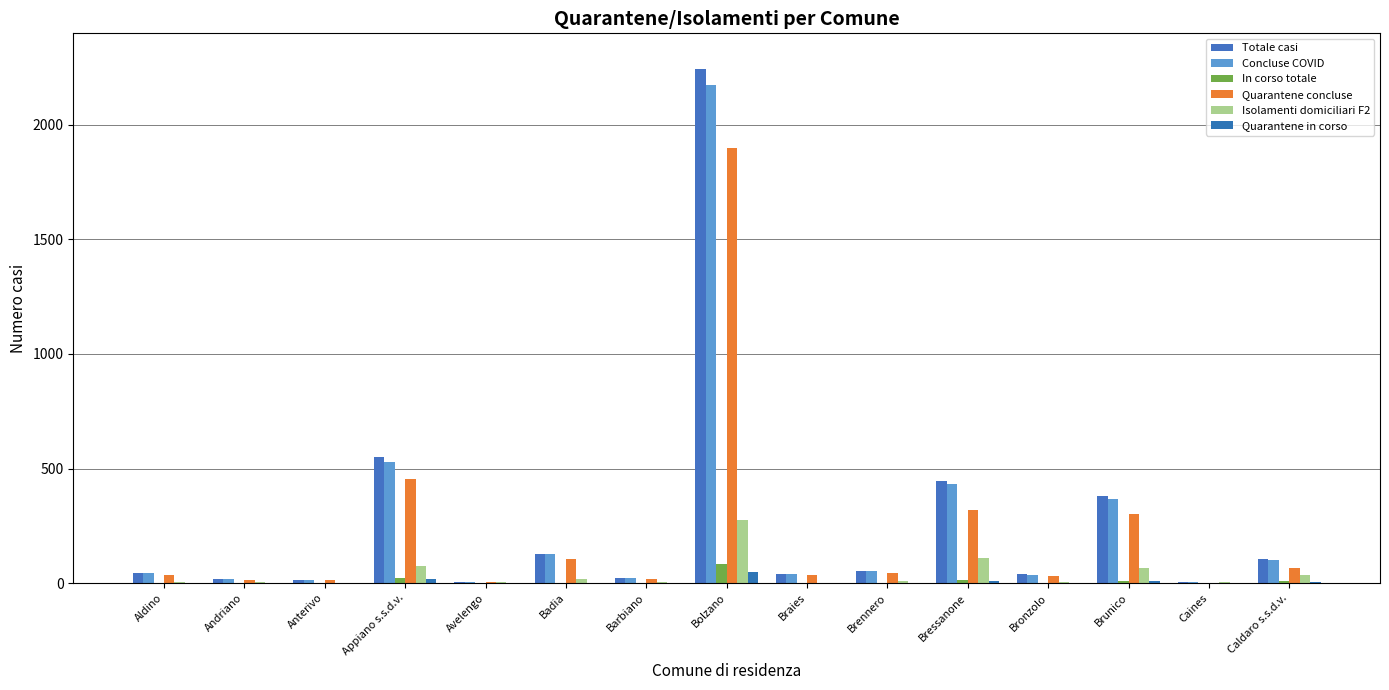

The Isolamenti domiciliari F2 series shows 93 at Brunico. True or false?

False